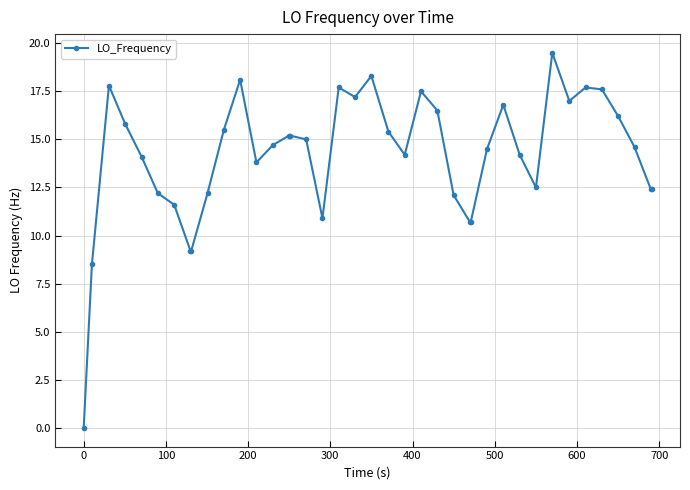

What is the value of the 38th point from the left?

14.6